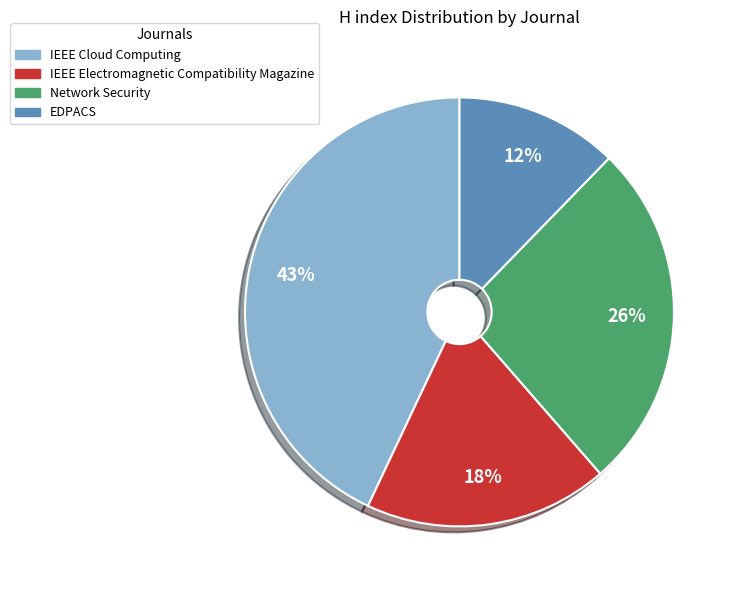

Approximately how many times larger is the value at Network Security compared to IEEE Electromagnetic Compatibility Magazine?

1.4